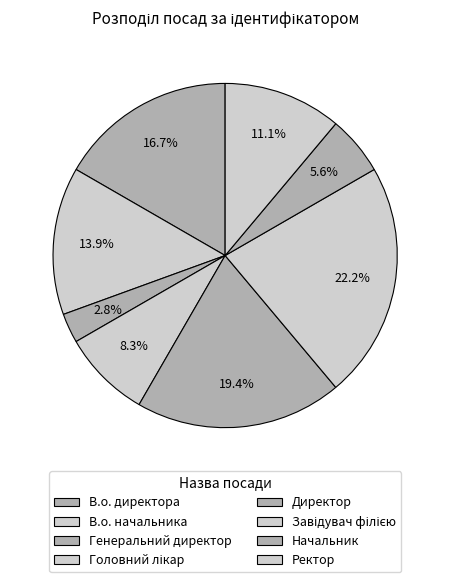

To the nearest percent, what percentage of the pie is Начальник?

6%